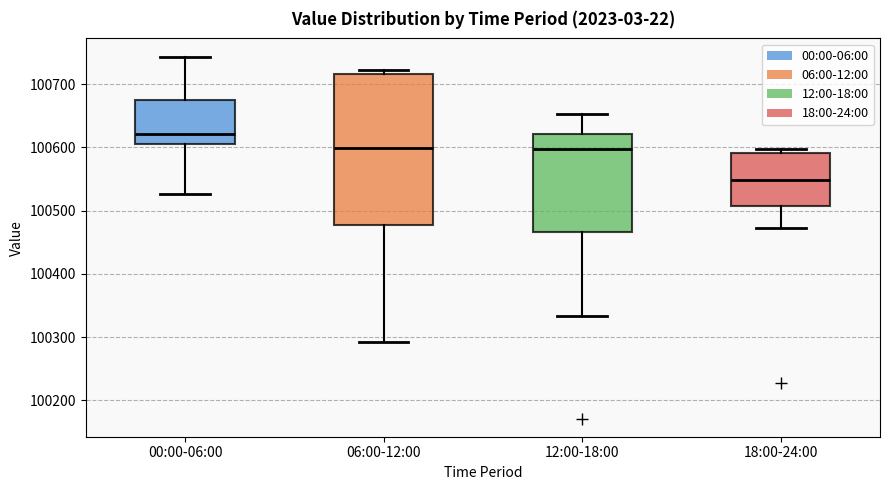

Reading left to right, transcribe this box plot: for each box, give where its median line is, the range the box spans, and where its two whiskers end, as read against the y-axis. The values are not printed on the chart, so give them approximately, as read against the axis.

00:00-06:00: median 100620, box 100600 to 100680, whiskers 100530 to 100740
06:00-12:00: median 100600, box 100480 to 100720, whiskers 100290 to 100720 (just above the box's upper edge)
12:00-18:00: median 100600, box 100470 to 100620, whiskers 100330 to 100650
18:00-24:00: median 100550, box 100510 to 100590, whiskers 100470 to 100600